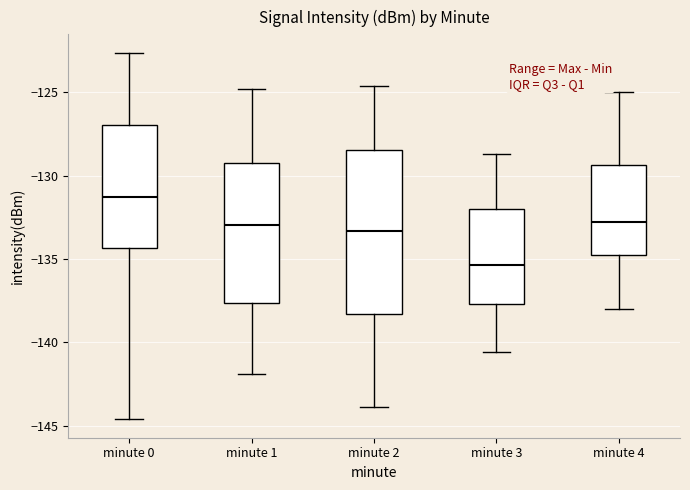

Which box's median line is the lowest?

minute 3